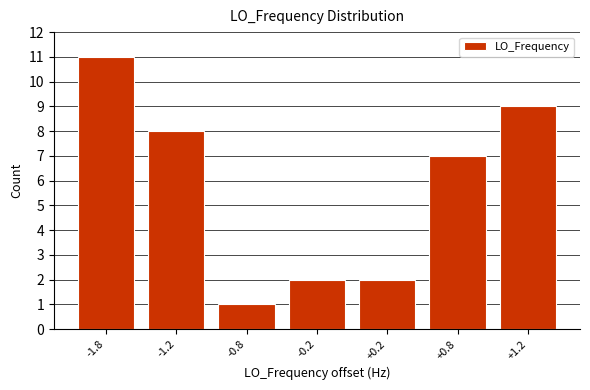

Reading right to left, what are all the values shown in this chart?

9	7	2	2	1	8	11